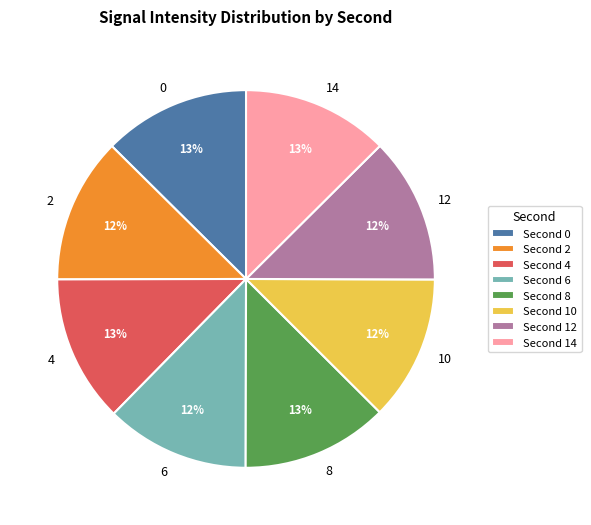

How many segments does this pie chart have?

8